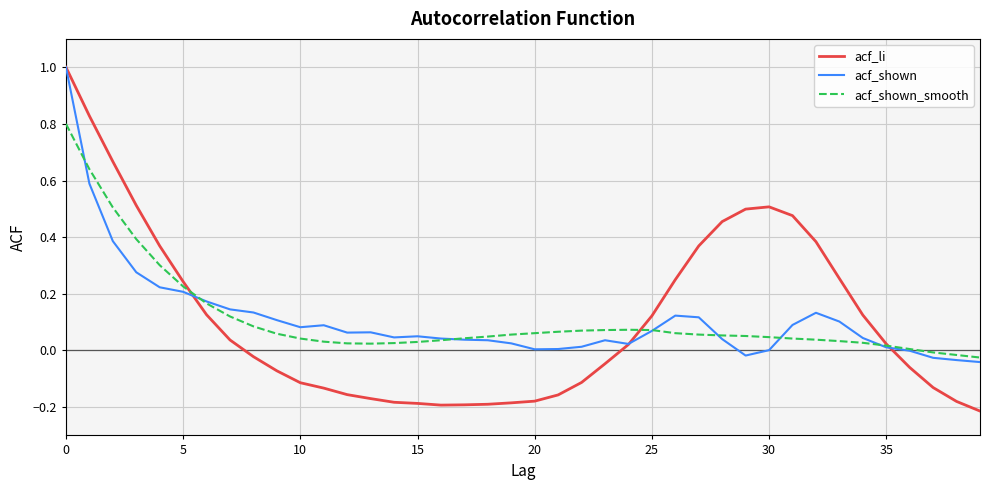

What is the highest value of the acf_li series?

1.0